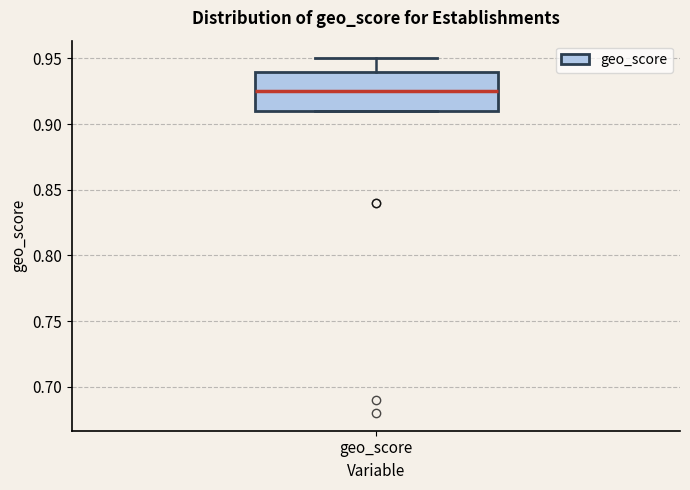

Transcribe this box plot: give where the median line is, the range the box spans, and where the two whiskers end, as read against the y-axis. The values are not printed on the chart, so give them approximately, as read against the axis.

median 0.925, box 0.910 to 0.940, whiskers 0.910 to 0.950